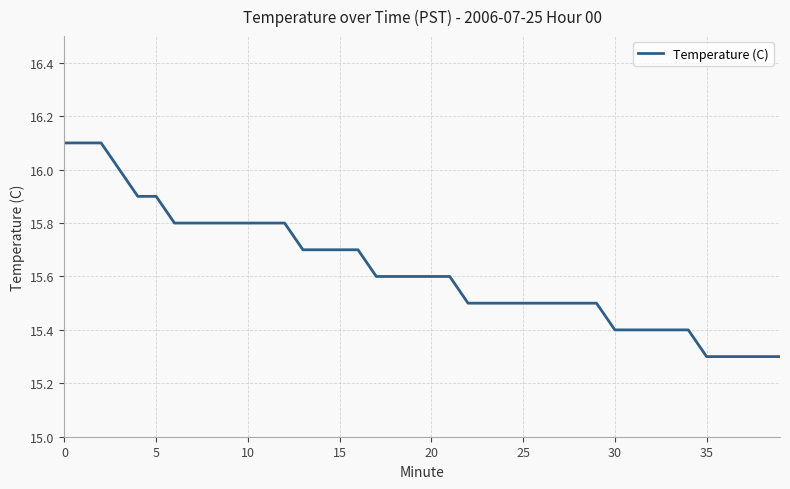

What is the minimum value shown in the chart?

15.3